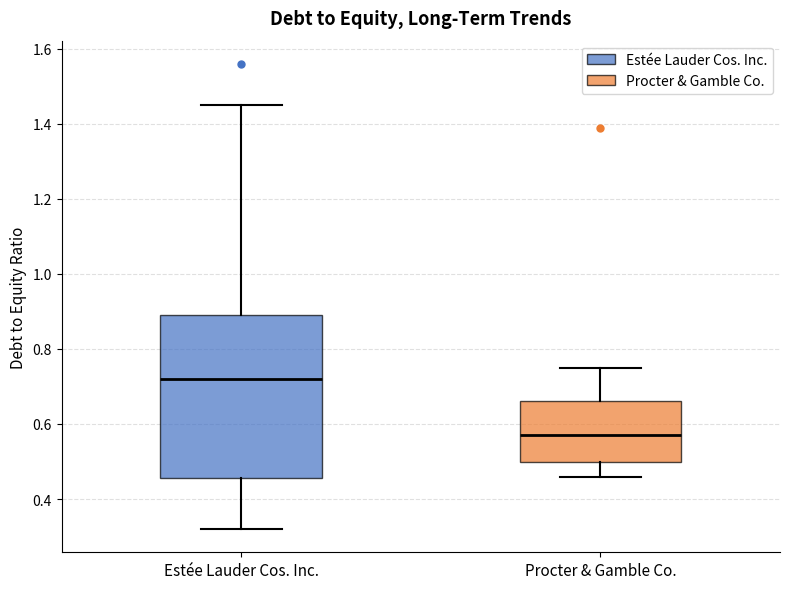

Reading left to right, read every box against the y-axis: the position of its median line, the range the box covers, and the ends of its whiskers. The values are not printed on the chart, so give them approximately, as read against the axis.

Estée Lauder Cos. Inc.: median 0.72, box 0.46 to 0.90, whiskers 0.32 to 1.46
Procter & Gamble Co.: median 0.58, box 0.50 to 0.66, whiskers 0.46 to 0.76